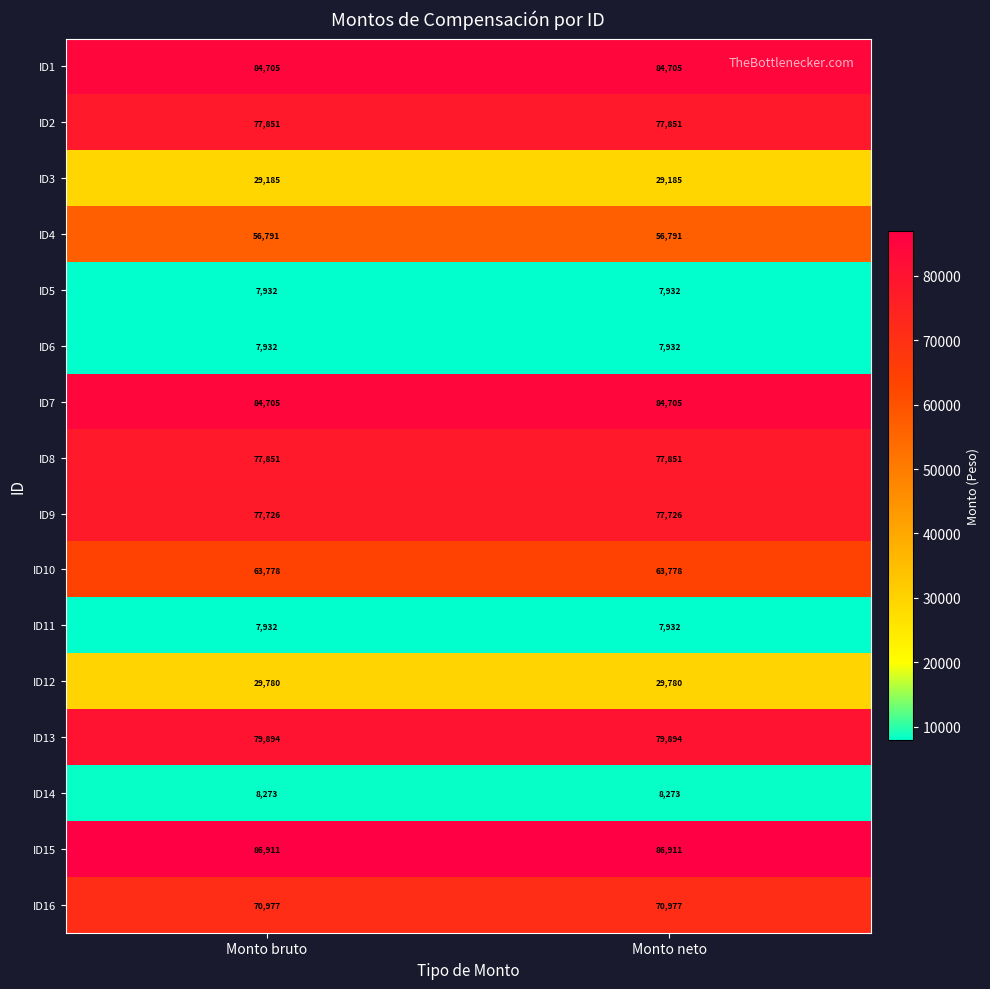

What is the spread (max minus min) of values at Monto neto?

78979